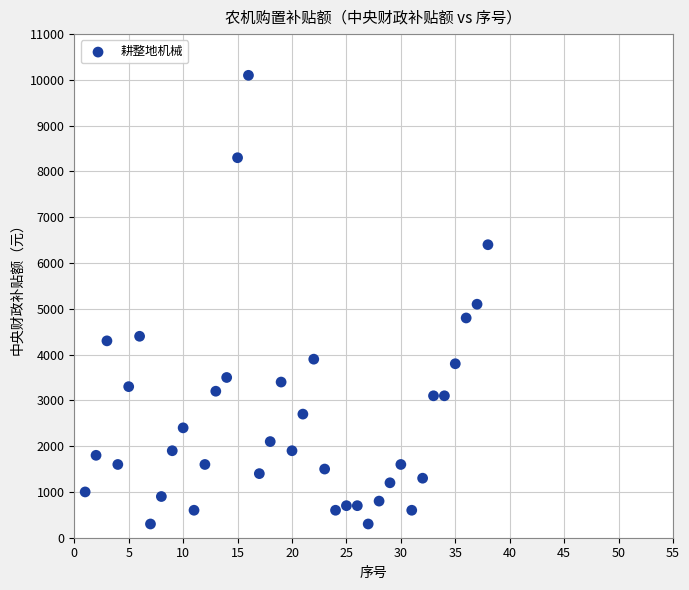

What is the range of Y values (max minus min)?

9800